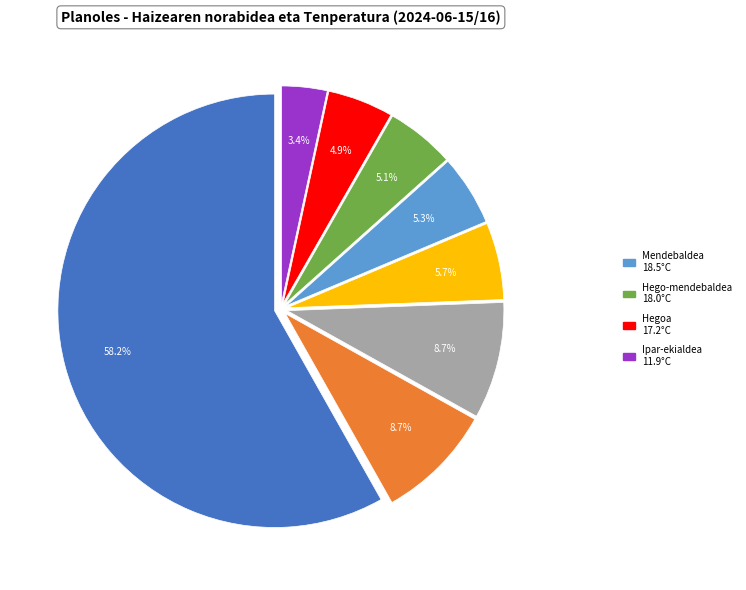

Does any single category account for the majority?

Yes